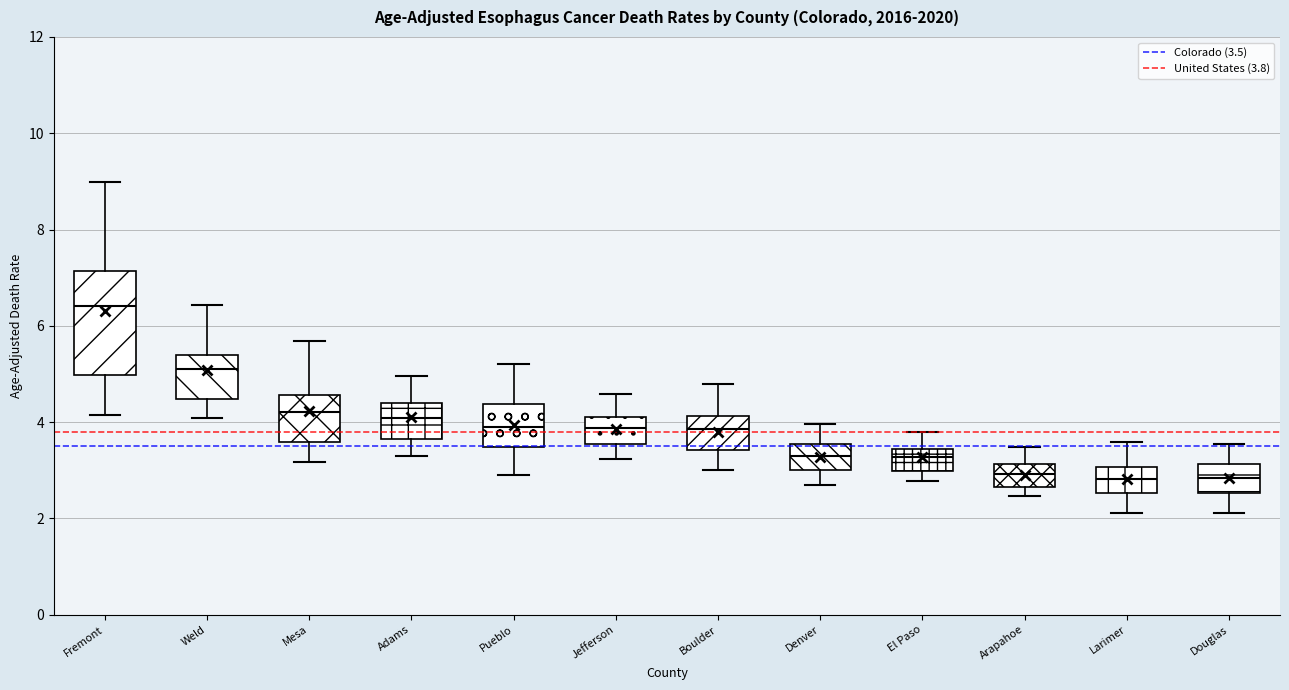

Which box has the highest median line?

Fremont